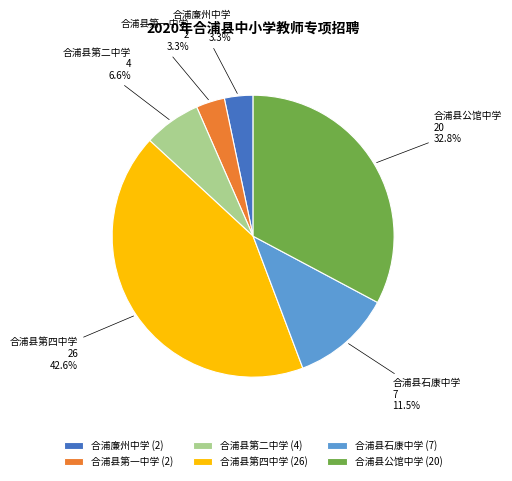

Does 合浦廉州中学 account for over 50% of the chart?

No